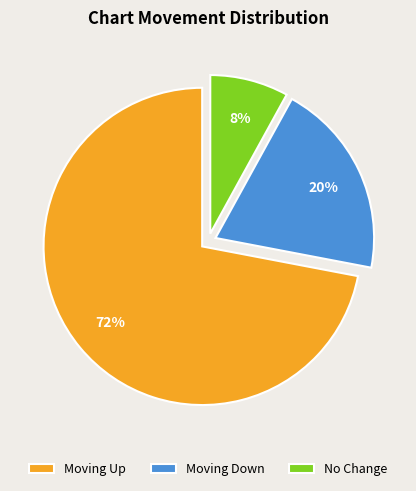

How many slices are in this pie chart?

3